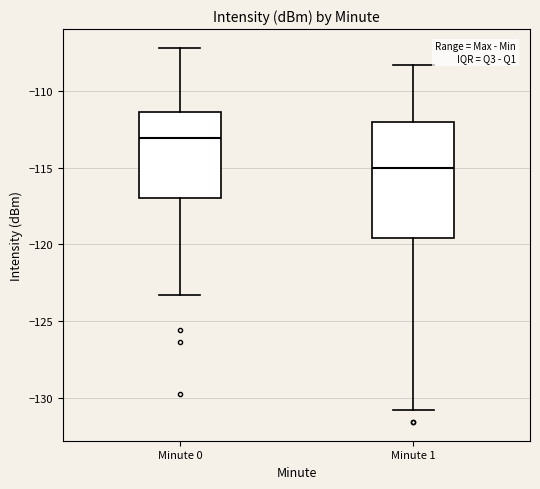

Reading left to right, read every box against the y-axis: the position of its median line, the range the box covers, and the ends of its whiskers. The values are not printed on the chart, so give them approximately, as read against the axis.

Minute 0: median -113.0, box -117.0 to -111.5, whiskers -123.5 to -107.0
Minute 1: median -115.0, box -119.5 to -112.0, whiskers -131.0 to -108.5